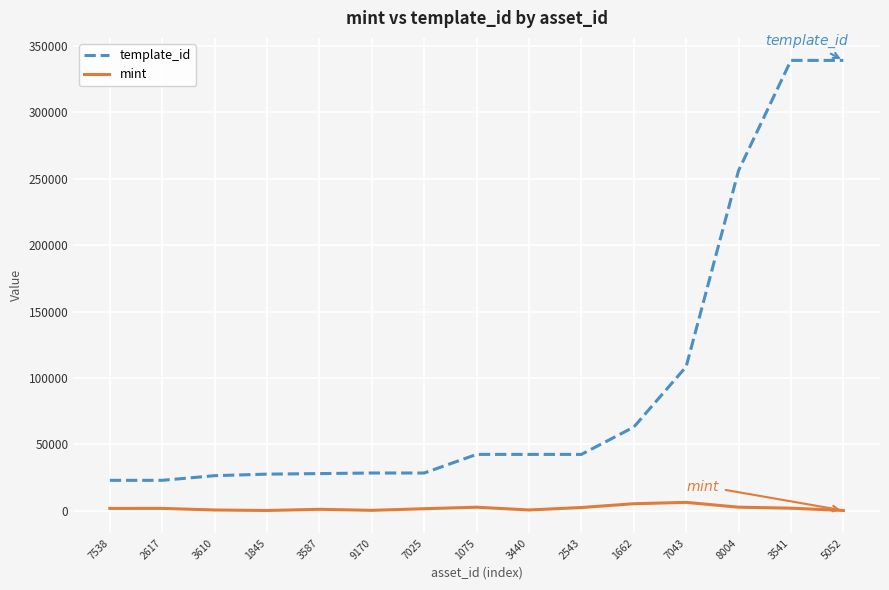

The template_id series shows 28405 at 9170. True or false?

True